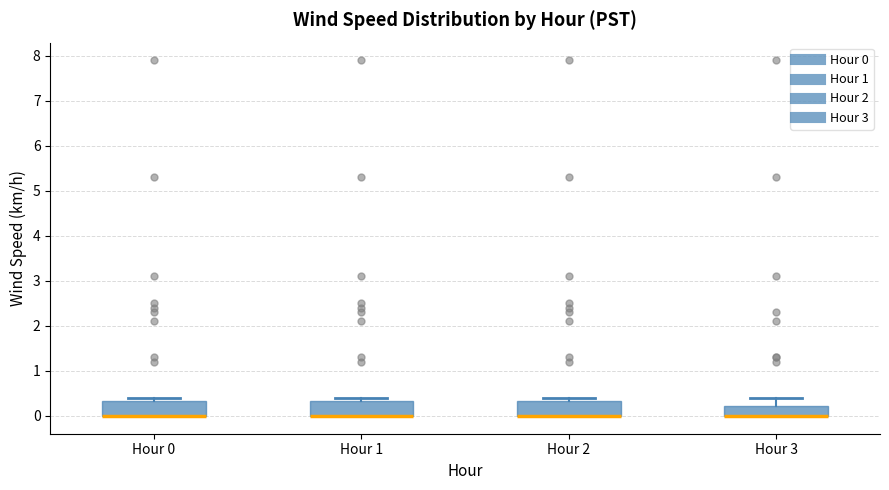

Reading left to right, transcribe this box plot: for each box, give where its median line is, the range the box spans, and where its two whiskers end, as read against the y-axis. The values are not printed on the chart, so give them approximately, as read against the axis.

Hour 0: median 0.0 (drawn on the box's lower edge), box 0.0 to 0.3, whiskers 0.0 to 0.4
Hour 1: median 0.0 (drawn on the box's lower edge), box 0.0 to 0.3, whiskers 0.0 to 0.4
Hour 2: median 0.0 (drawn on the box's lower edge), box 0.0 to 0.3, whiskers 0.0 to 0.4
Hour 3: median 0.0 (drawn on the box's lower edge), box 0.0 to 0.2, whiskers 0.0 to 0.4